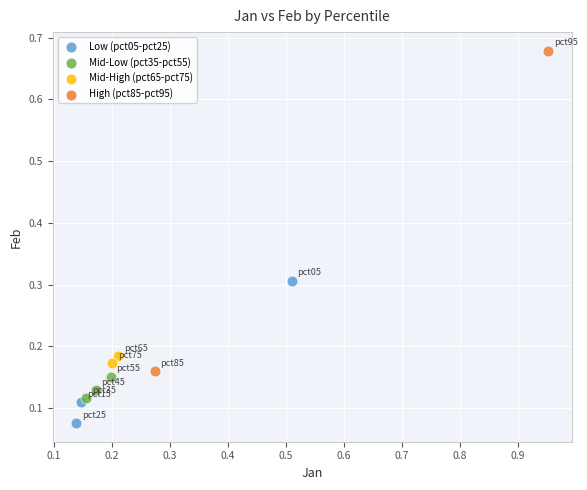

What are all the series names shown in the legend?

Low (pct05-pct25), Mid-Low (pct35-pct55), Mid-High (pct65-pct75), High (pct85-pct95)